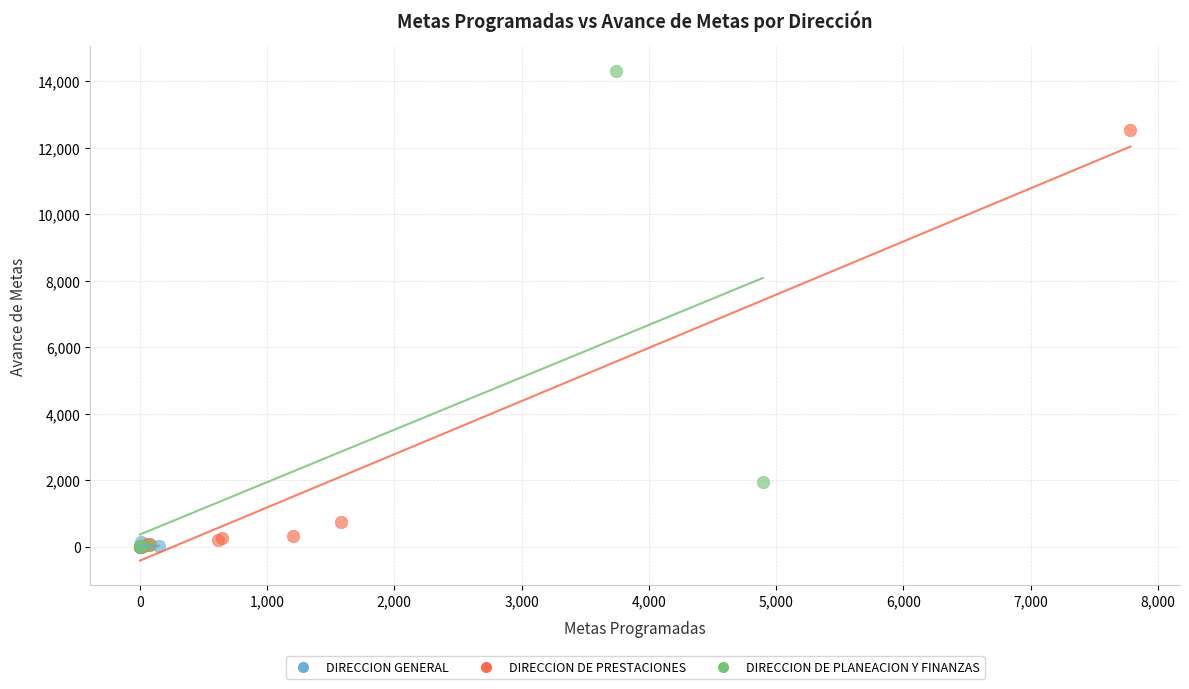

Which series has the widest spread of Y values?

DIRECCION DE PLANEACION Y FINANZAS